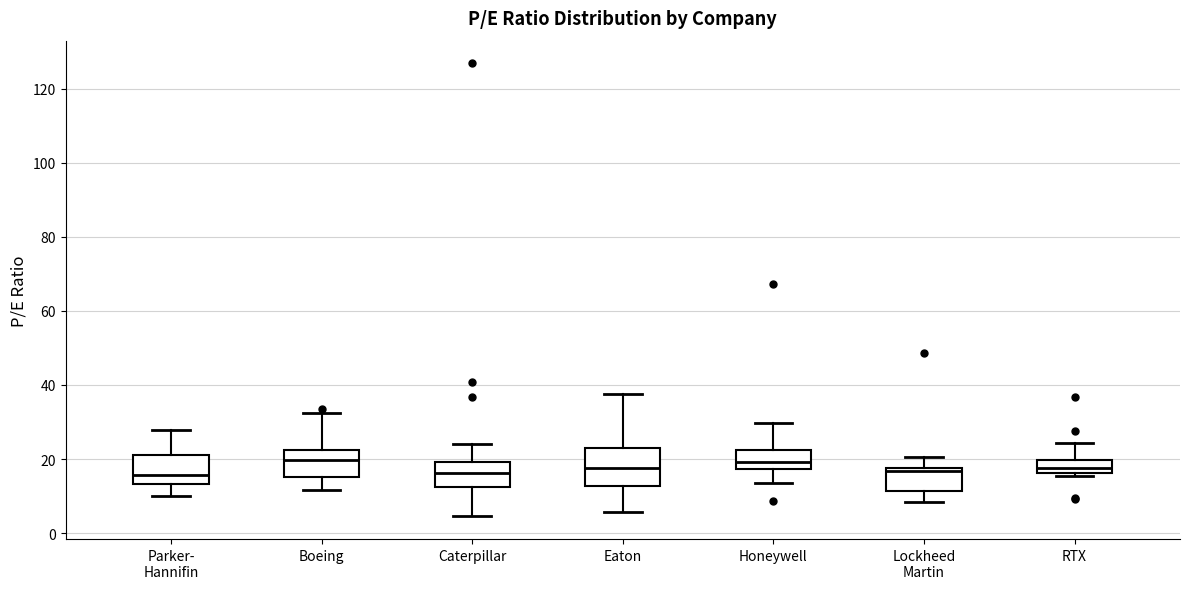

Where does the median line of the box for Boeing sit on the y-axis? The values are not printed on the chart, so give them approximately, as read against the axis.

20